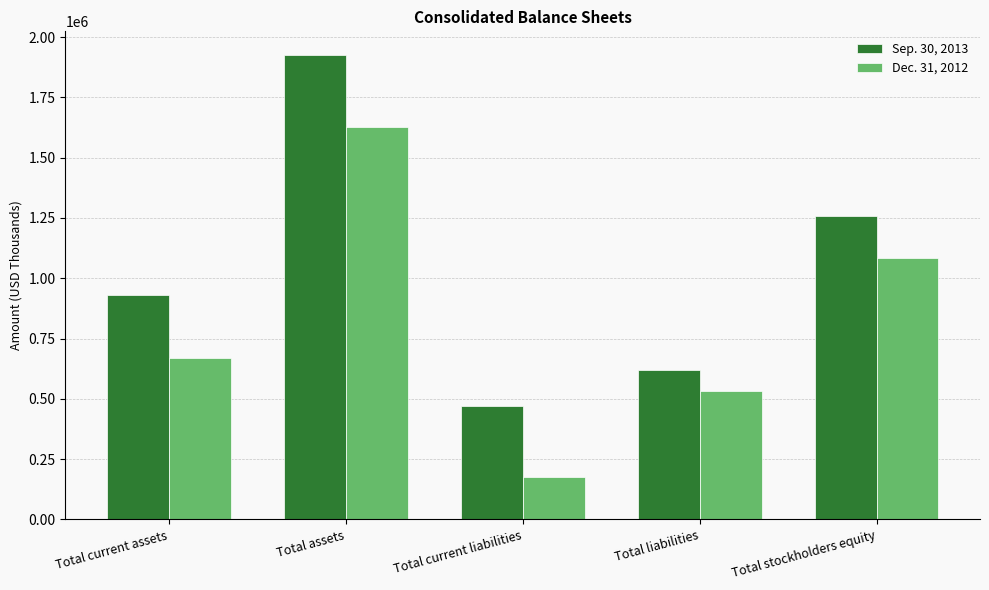

Is the value of Dec. 31, 2012 at Total current assets greater than the value of Sep. 30, 2013 at Total assets?

No